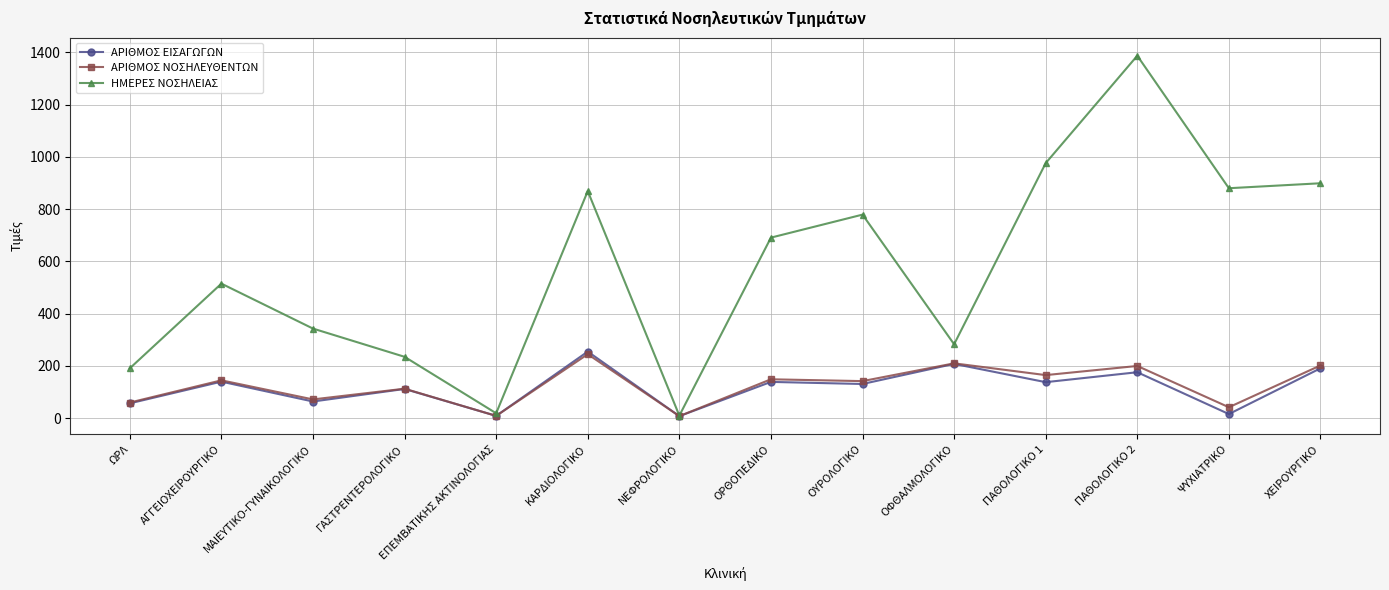

What is the average value of the ΑΡΙΘΜΟΣ ΝΟΣΗΛΕΥΘΕΝΤΩΝ series?

126